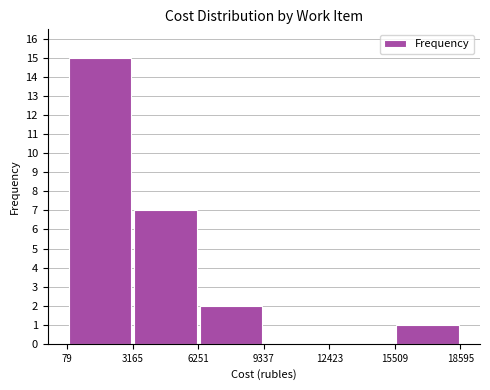

How tall is the bar that spans 15509 to 18595 on the x-axis? The values are not printed on the chart, so give them approximately, as read against the axis.

1